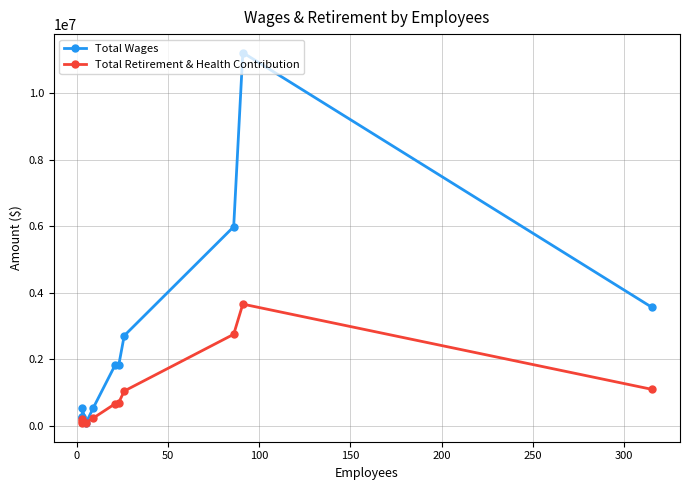

What is the sum of all Total Wages values?

28772949